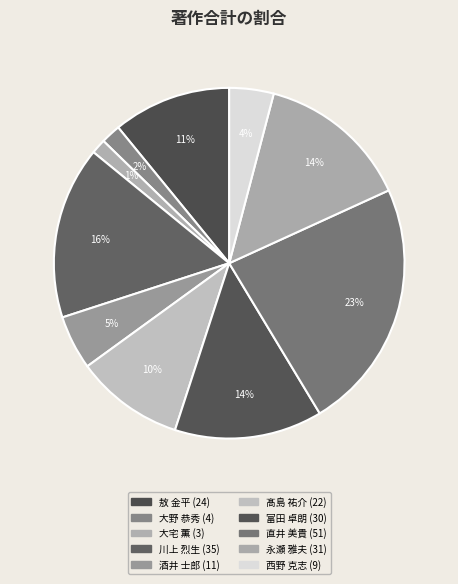

Count the number of slices in the pie.

10